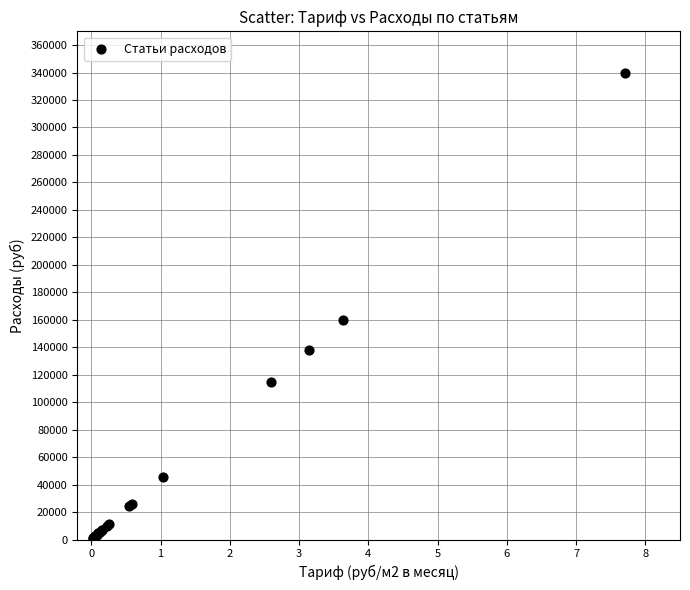

What Y value in the scatter plot is closest to 170316?

159904.4